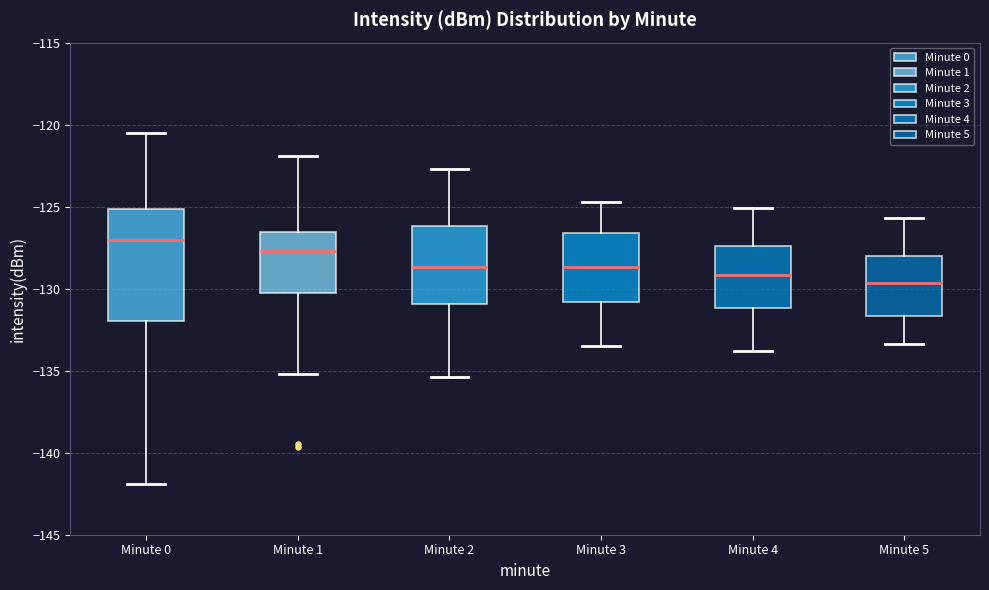

Which box is the tallest, from its lower edge to its upper edge?

Minute 0